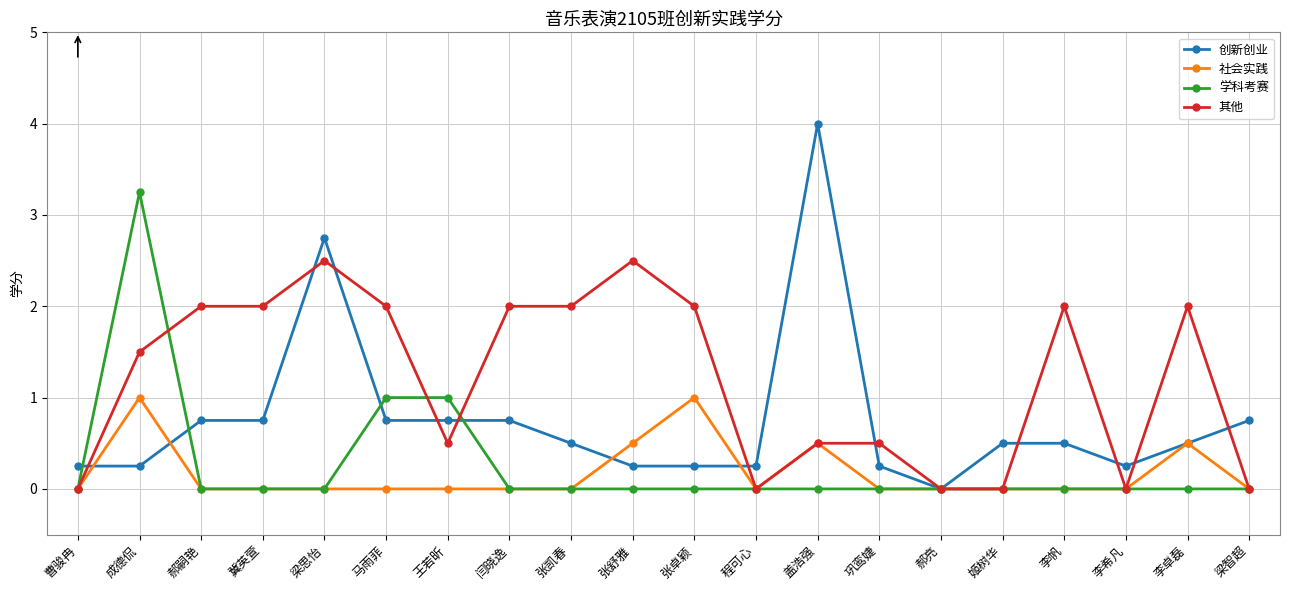

True or false: 其他 has more than 2 interior local peaks.

True